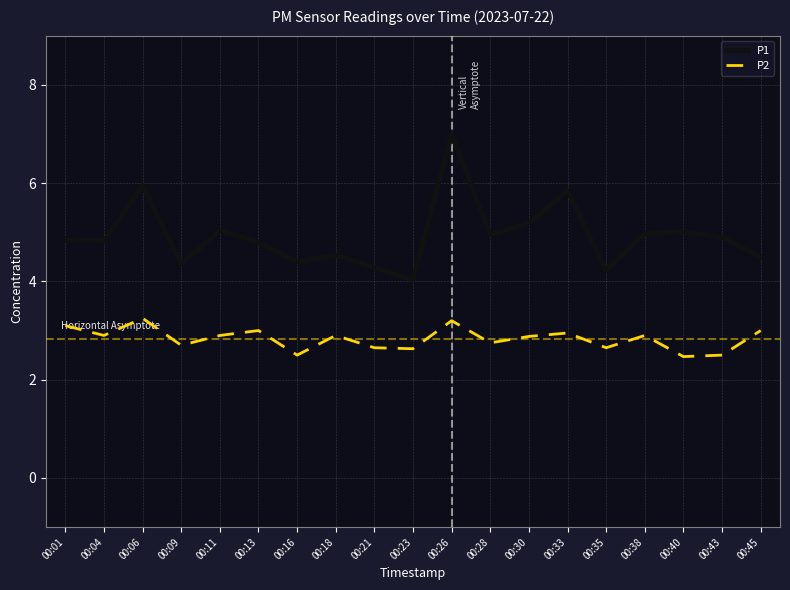

True or false: P2 and P1 intersect in this chart.

False